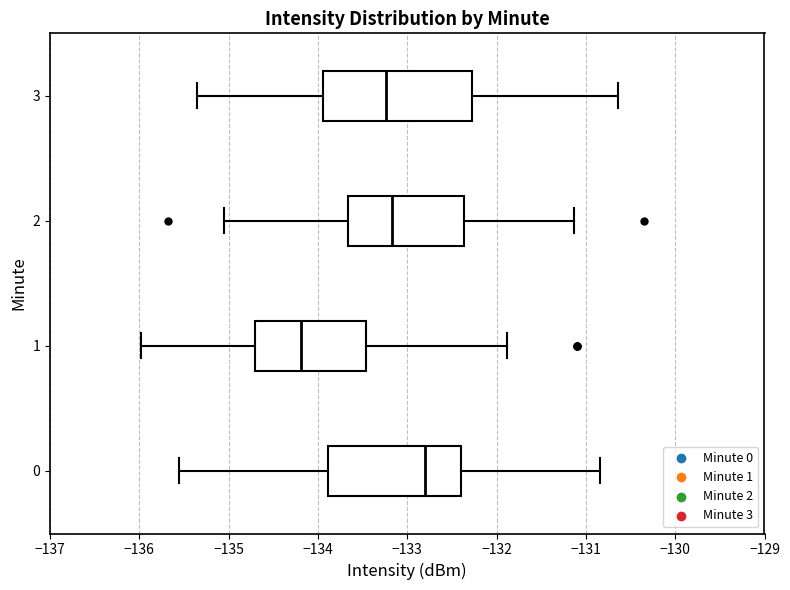

Where does the right whisker of the box at y = 3 end on the x-axis? The values are not printed on the chart, so give them approximately, as read against the axis.

-130.6